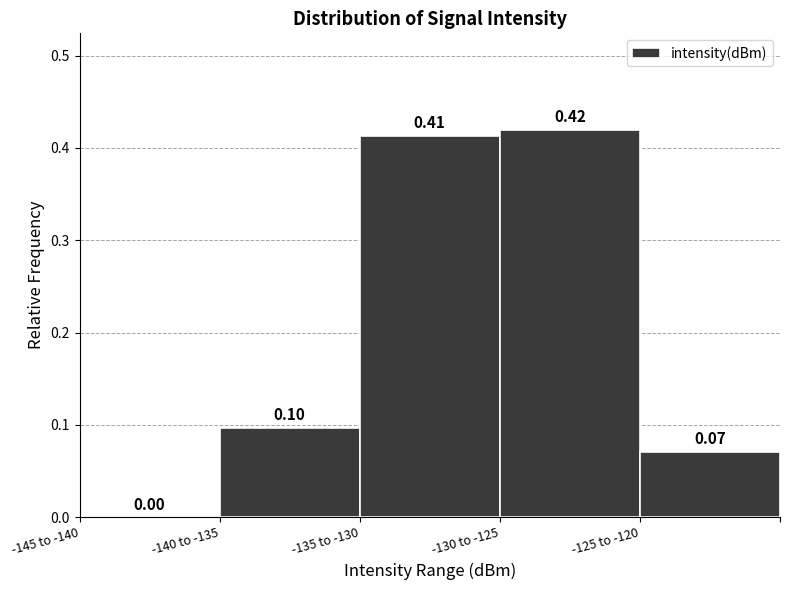

What is the sum of all values?

1.0